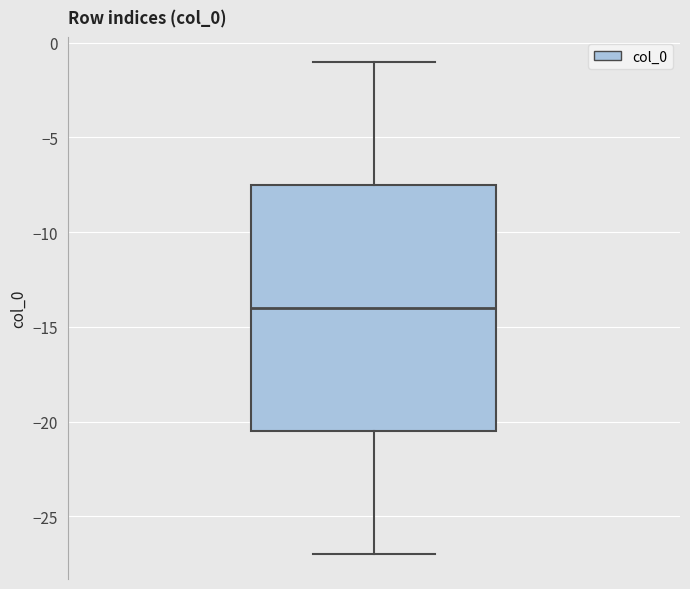

Transcribe this box plot: give where the median line is, the range the box spans, and where the two whiskers end, as read against the y-axis. The values are not printed on the chart, so give them approximately, as read against the axis.

median -14.0, box -20.5 to -7.5, whiskers -27.0 to -1.0